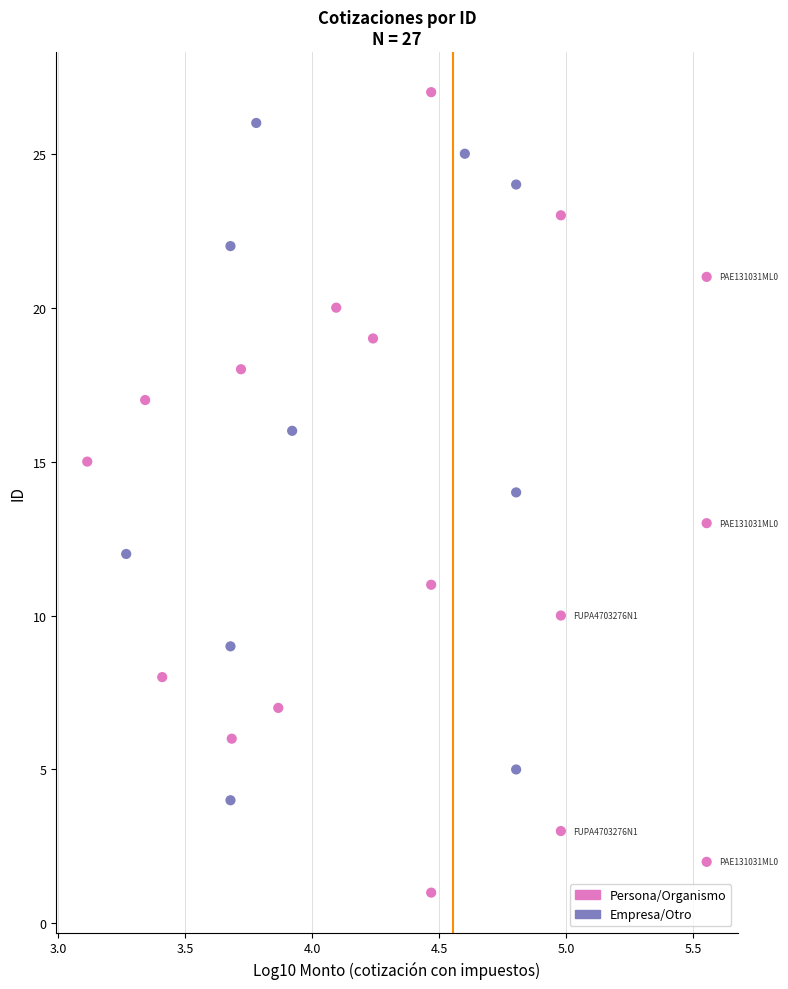

What is the range of Y values (max minus min)?

26